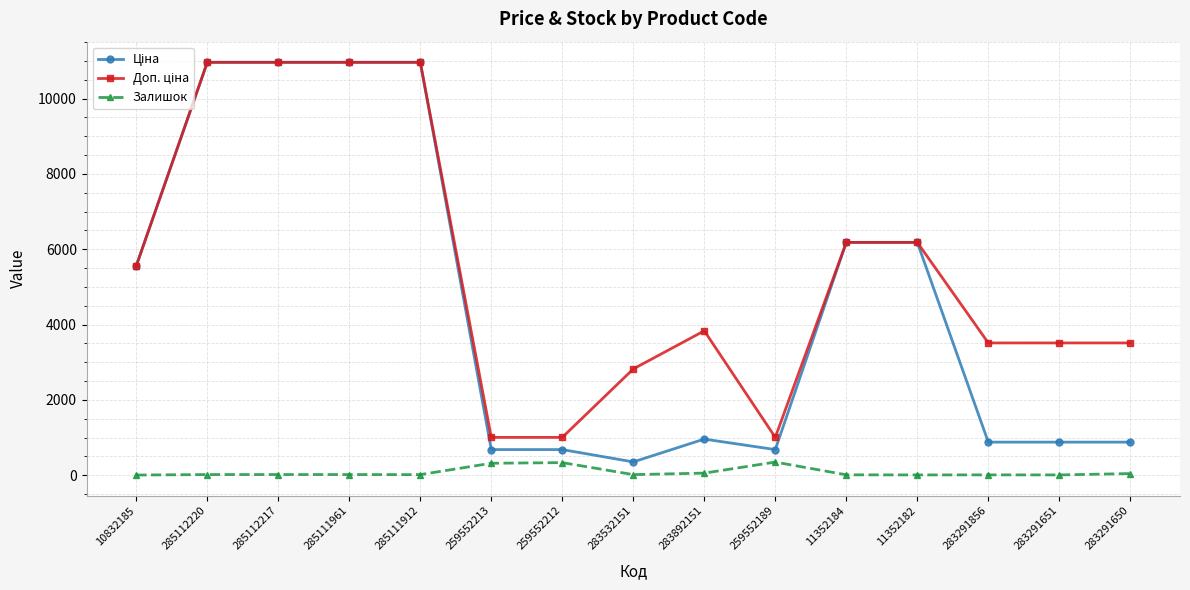

What is the total value across all series at 285112217?

21945.8